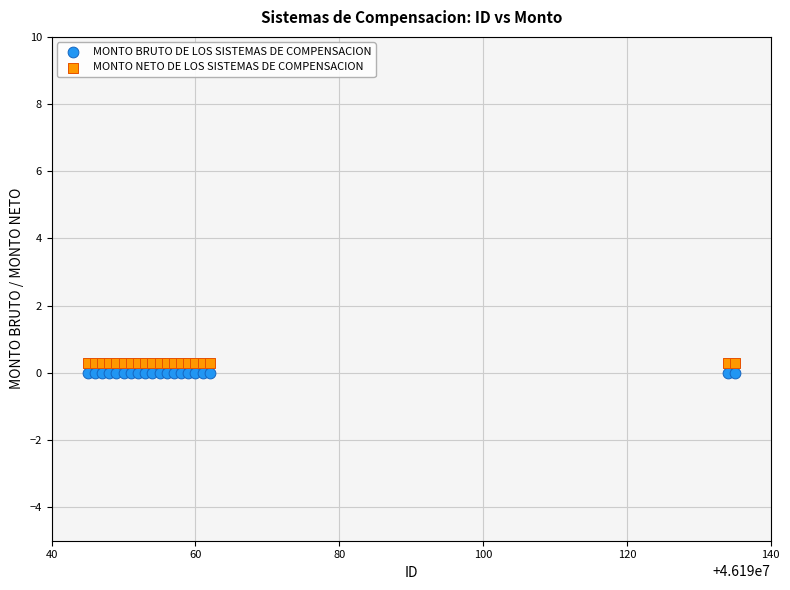

Which series reaches the maximum Y coordinate?

MONTO NETO DE LOS SISTEMAS DE COMPENSACION